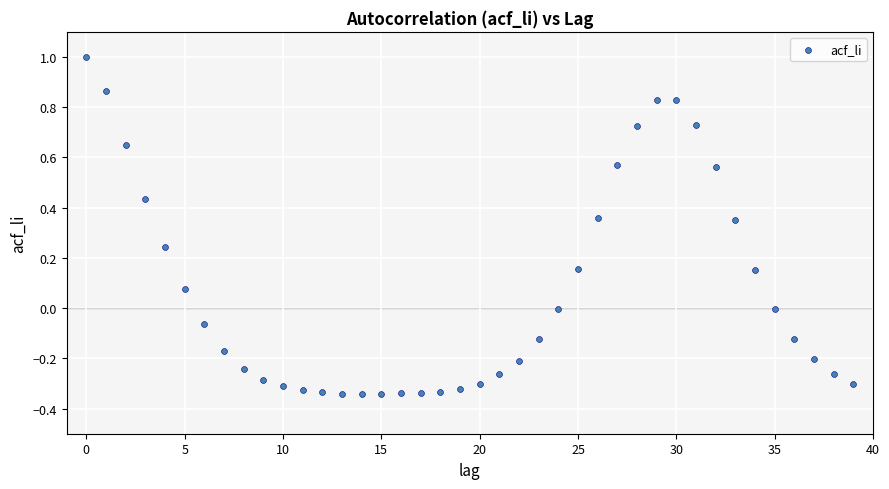

What is the range of Y values (max minus min)?

1.3